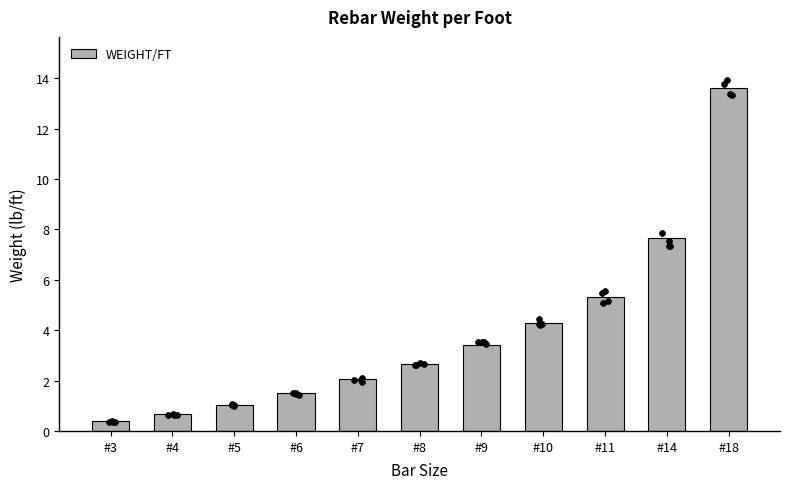

What is the change in value from #3 to #18?

+13.2